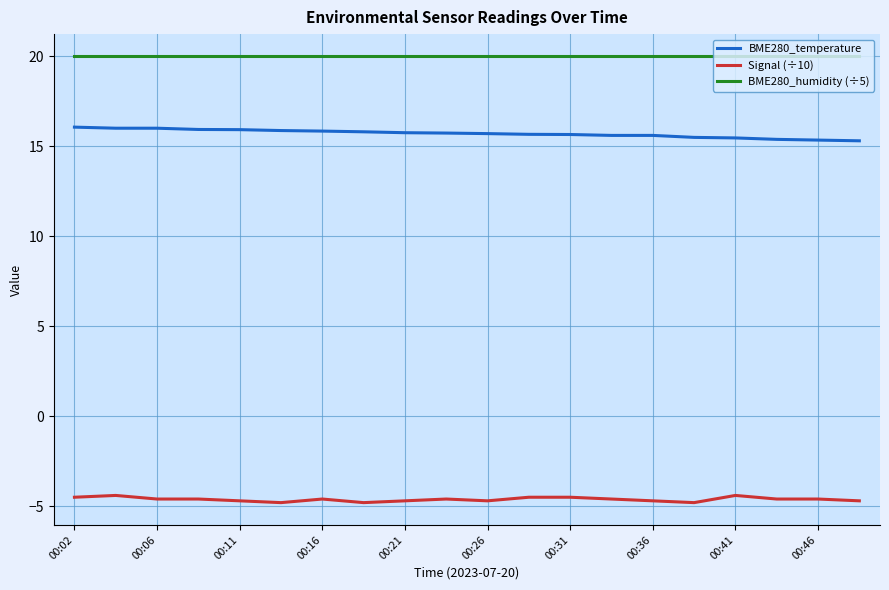

List the series in order of their overall mean, lowest first.

Signal (÷10), BME280_temperature, BME280_humidity (÷5)